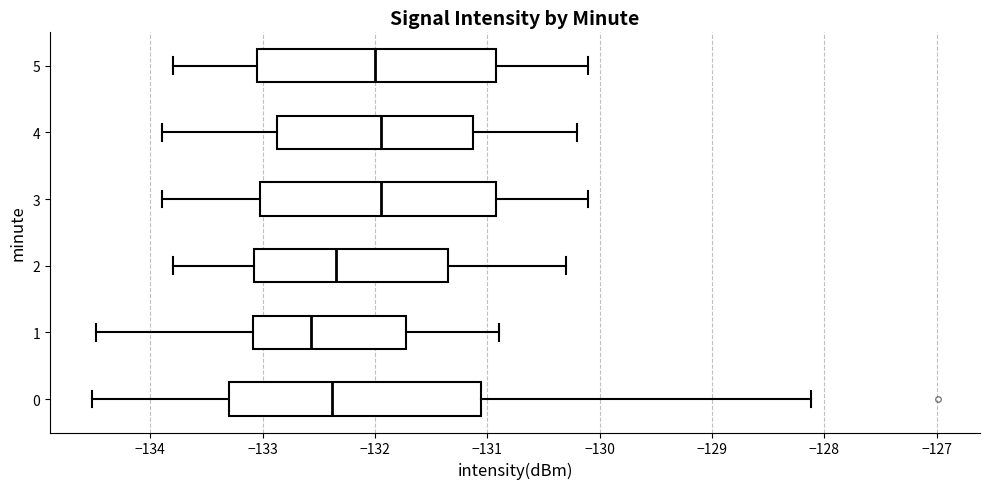

Reading bottom to top, transcribe this box plot: for each box, give where its median line is, the range the box spans, and where its two whiskers end, as read against the x-axis. The values are not printed on the chart, so give them approximately, as read against the axis.

0: median -132.4, box -133.3 to -131.1, whiskers -134.5 to -128.1
1: median -132.6, box -133.1 to -131.7, whiskers -134.5 to -130.9
2: median -132.3, box -133.1 to -131.3, whiskers -133.8 to -130.3
3: median -131.9, box -133.0 to -130.9, whiskers -133.9 to -130.1
4: median -131.9, box -132.9 to -131.1, whiskers -133.9 to -130.2
5: median -132.0, box -133.0 to -130.9, whiskers -133.8 to -130.1